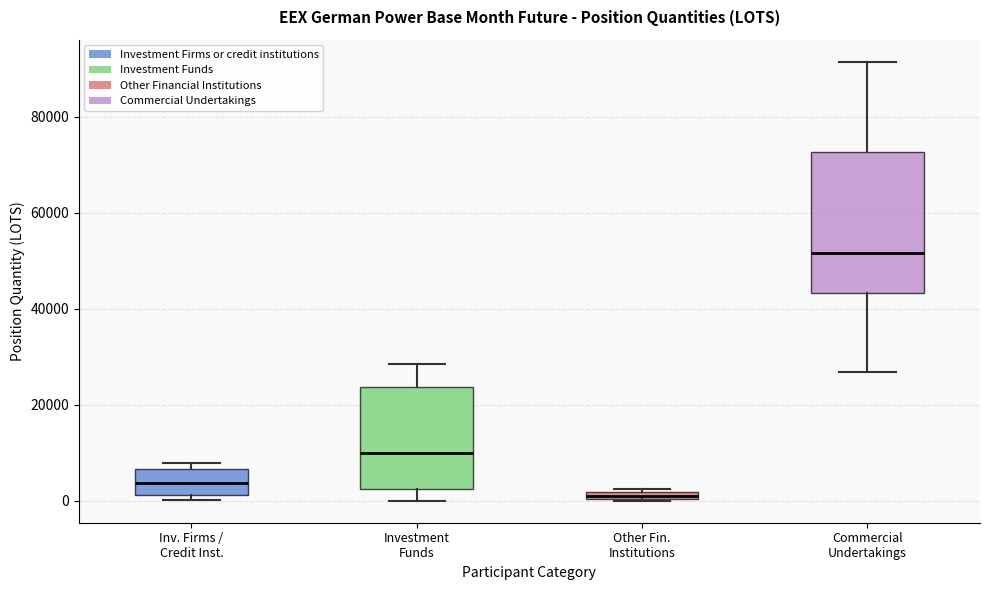

Comparing the boxes themselves (not the whiskers), which one is the tallest?

Commercial Undertakings